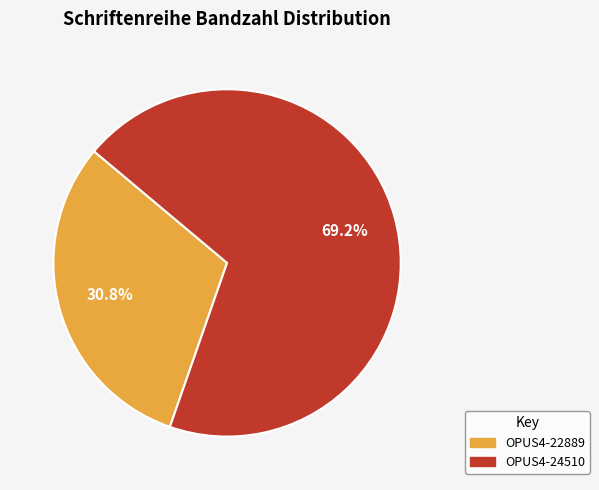

The OPUS4-22889 slice represents 31% of the pie. True or false?

True